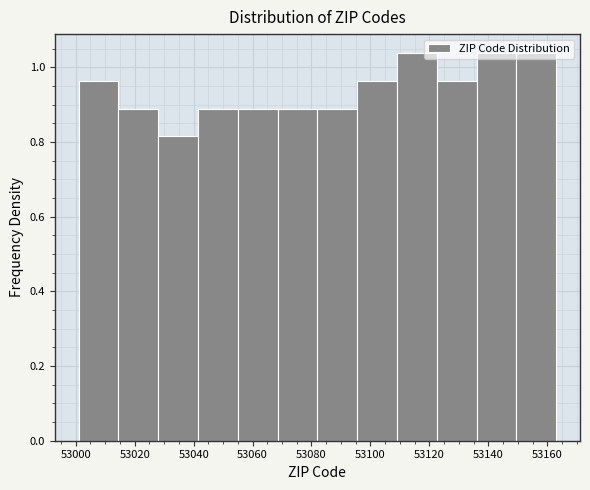

Reading left to right, transcribe this chart: for each bar, give the range it covers on the x-axis and its height. Neither the bar edges nor the heights are printed on the chart, so give them approximately, as read against the axes.

53001.0 to 53014.5: 0.96
53014.5 to 53028.0: 0.88
53028.0 to 53041.5: 0.82
53041.5 to 53055.0: 0.88
53055.0 to 53068.5: 0.88
53068.5 to 53082.0: 0.88
53082.0 to 53095.5: 0.88
53095.5 to 53109.0: 0.96
53109.0 to 53122.5: 1.04
53122.5 to 53136.0: 0.96
53136.0 to 53149.5: 1.04
53149.5 to 53163.0: 1.04